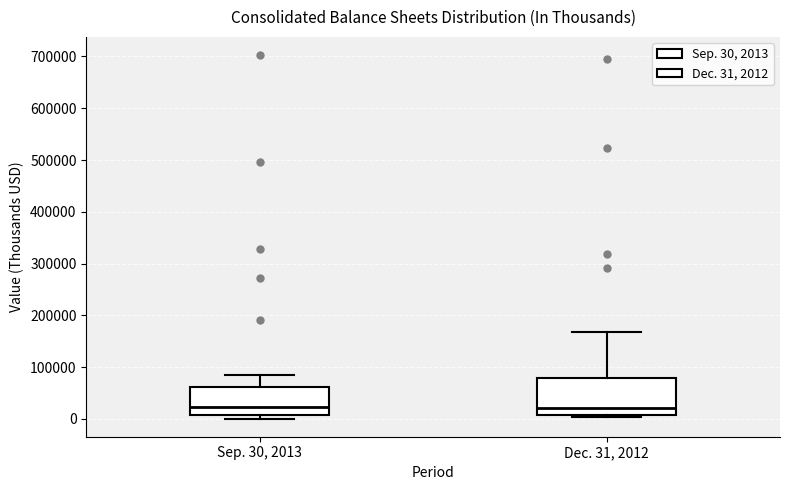

Which box is the tallest, from its lower edge to its upper edge?

Dec. 31, 2012